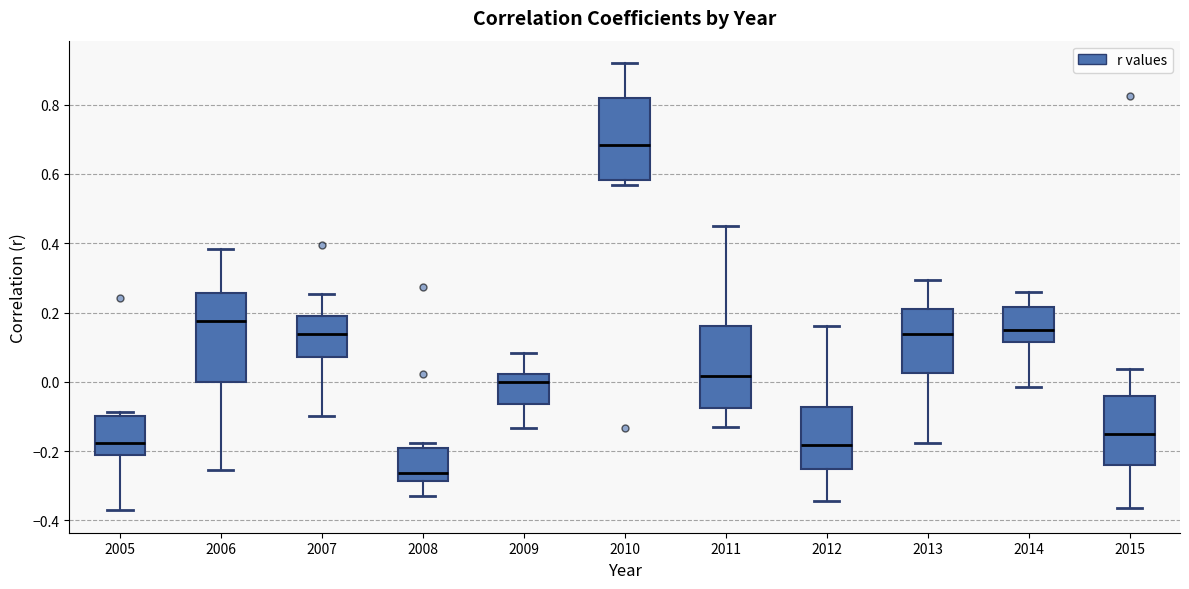

Where is the lower edge of the box at x = 2007 on the y-axis? The values are not printed on the chart, so give them approximately, as read against the axis.

0.08